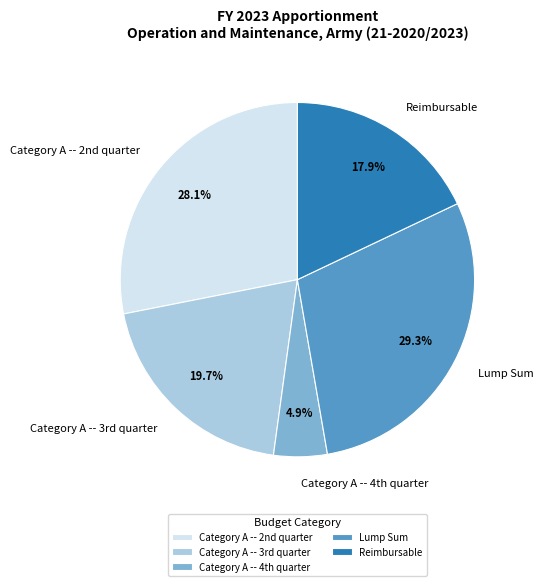

The Reimbursable slice represents 18% of the pie. True or false?

True